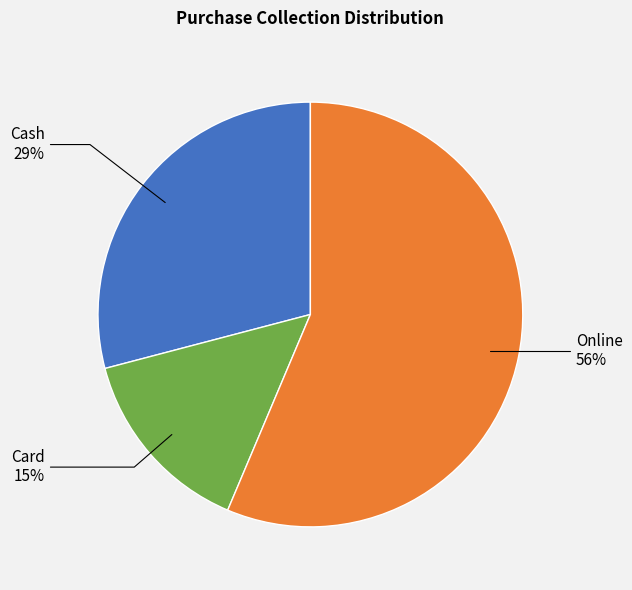

Is there any slice that represents more than half of the pie?

Yes